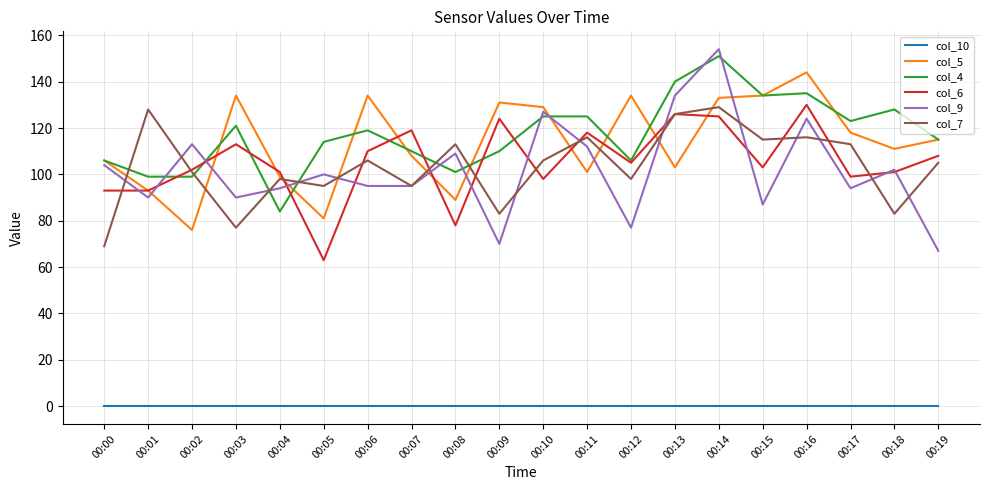

At which label does col_4 first exceed 119?

00:03